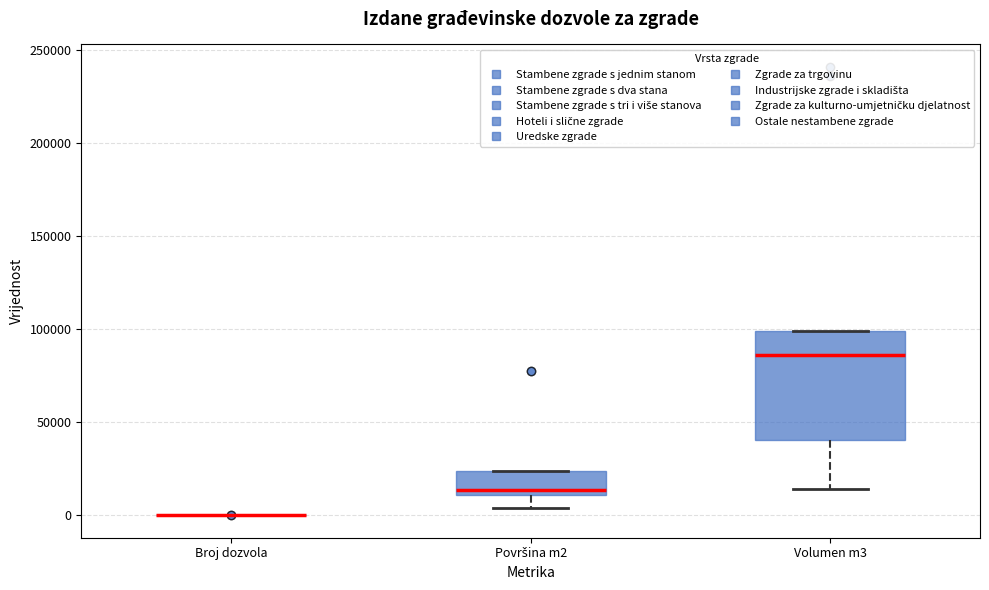

Reading left to right, transcribe this box plot: for each box, give where its median line is, the range the box spans, and where its two whiskers end, as read against the y-axis. The values are not printed on the chart, so give them approximately, as read against the axis.

Broj dozvola: box collapsed to a line at 0, whiskers 0 to 0
Površina m2: median 15000, box 10000 to 25000, whiskers 5000 to 25000
Volumen m3: median 85000, box 40000 to 100000, whiskers 15000 to 100000